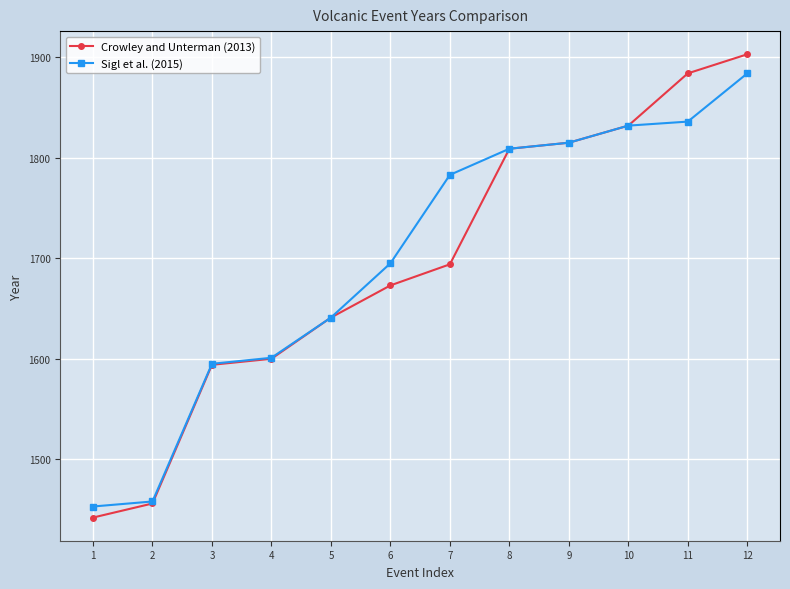

Which series has the largest total across all categories?

Sigl et al. (2015)